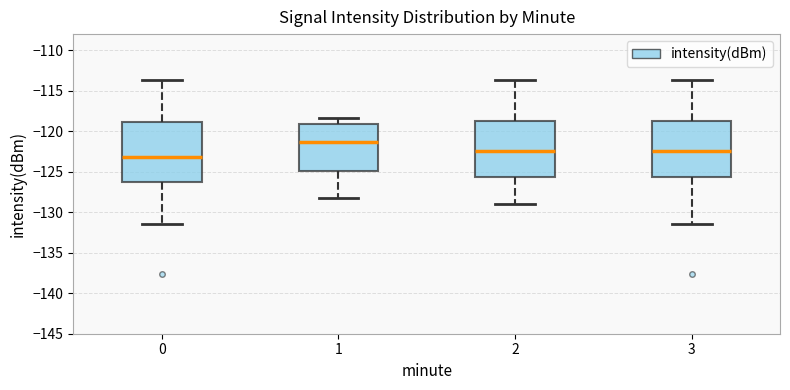

Which box's median line is the highest?

1